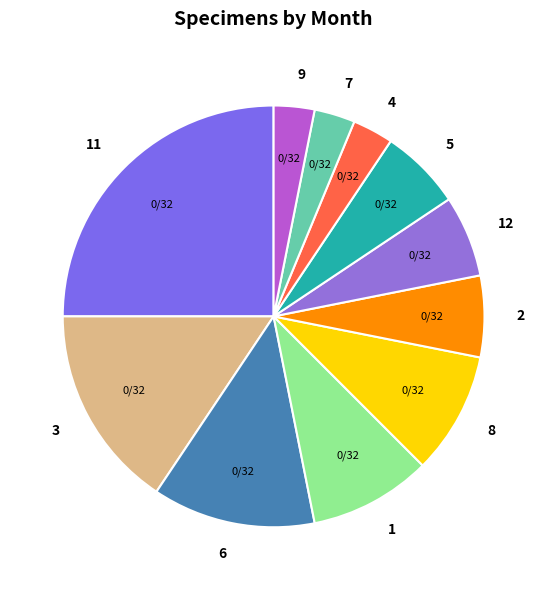

How many slices are in this pie chart?

11